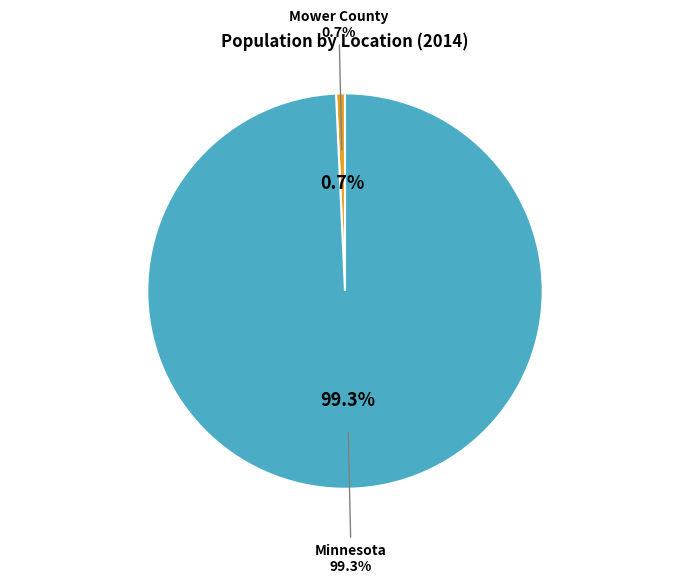

To the nearest percent, what is the difference between the largest and smallest slice percentages?

99%